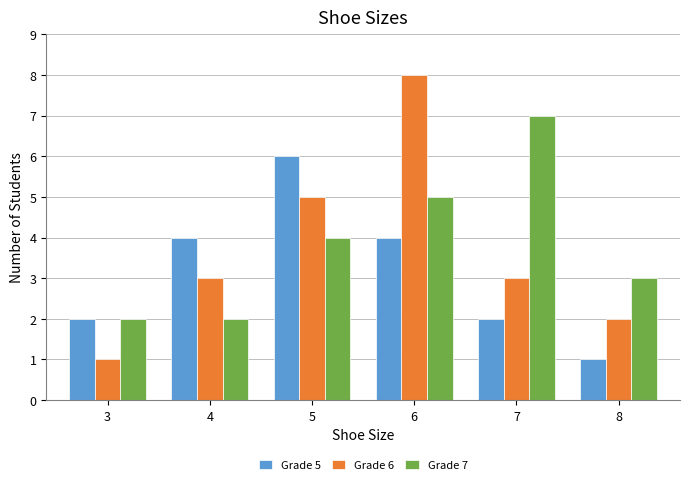

Rank the series by their average value, from lowest to highest.

Grade 5, Grade 6, Grade 7